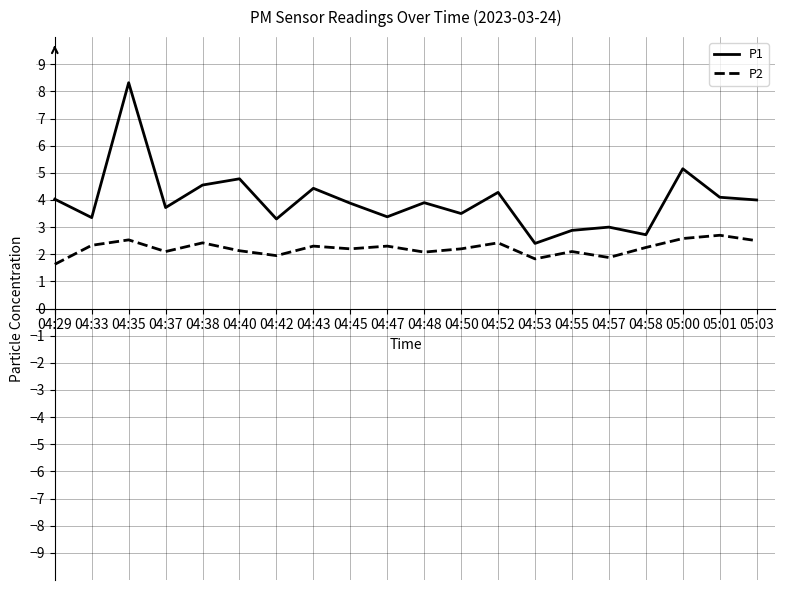

True or false: P1 and P2 intersect in this chart.

False